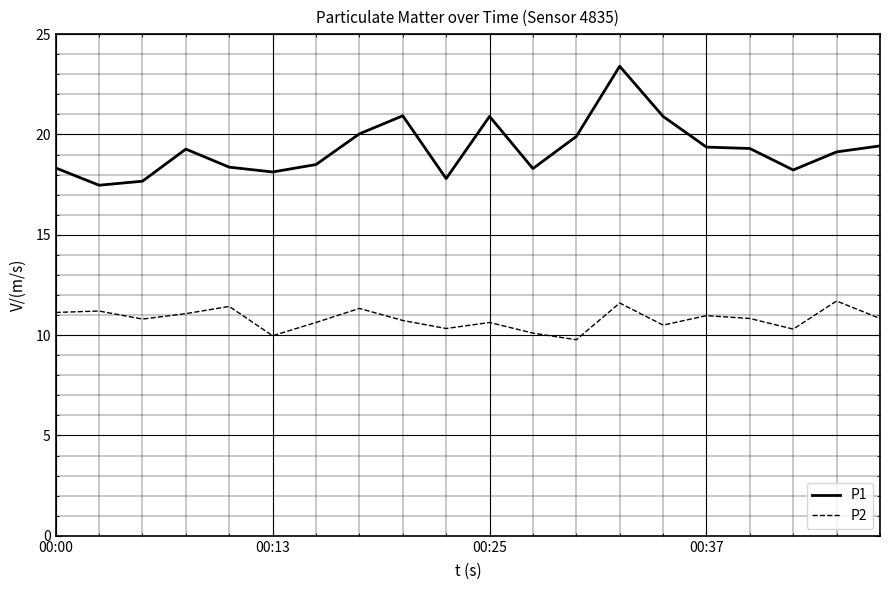

What is the maximum value shown in the chart?

23.4